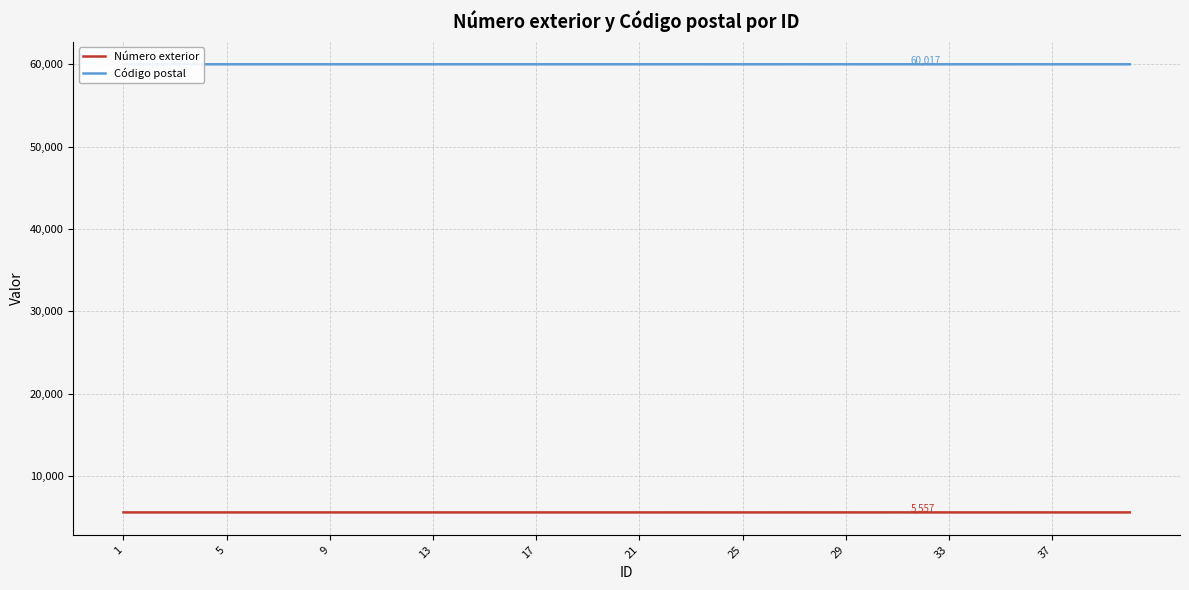

Reading right to left, transcribe all the data shown in this chart.

Número exterior: 5555	5555	5555	5555	5556	5555	5555	5555	5555	5557	5555	5556	5555	5556	5555	5555	5555	5556	5555	5555	5555	5555	5555	5555	5555	5555	5555	5555	5555	5555	5555	5555	5555	5555	5555	5555	5555	5555	5555	5555
Código postal: 60015	60015	60015	60015	60016	60015	60015	60015	60015	60017	60015	60016	60015	60016	60015	60015	60015	60016	60015	60015	60015	60015	60015	60015	60015	60015	60015	60015	60015	60015	60015	60015	60015	60015	60015	60015	60015	60015	60015	60015